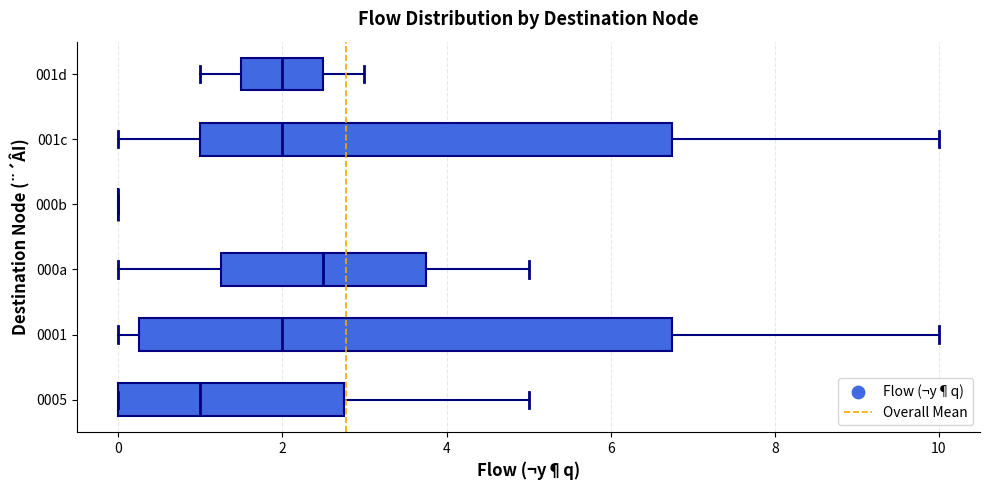

Reading bottom to top, transcribe this box plot: for each box, give where its median line is, the range the box spans, and where its two whiskers end, as read against the x-axis. The values are not printed on the chart, so give them approximately, as read against the axis.

0005: median 1.0, box 0.0 to 2.8, whiskers 0.0 to 5.0
0001: median 2.0, box 0.2 to 6.8, whiskers 0.0 to 10.0
000a: median 2.6, box 1.2 to 3.8, whiskers 0.0 to 5.0
000b: box collapsed to a line at 0.0, whiskers 0.0 to 0.0
001c: median 2.0, box 1.0 to 6.8, whiskers 0.0 to 10.0
001d: median 2.0, box 1.6 to 2.6, whiskers 1.0 to 3.0